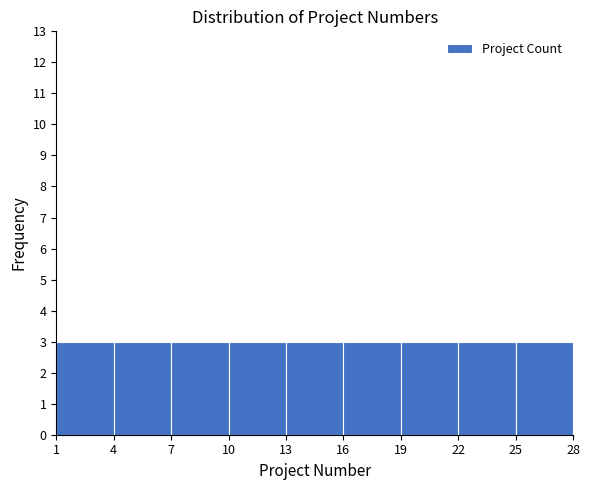

Reading left to right, list every bar in this chart as the range it spans on the x-axis followed by its height. The values are not printed on the chart, so give them approximately, as read against the axis.

1 to 4: 3
4 to 7: 3
7 to 10: 3
10 to 13: 3
13 to 16: 3
16 to 19: 3
19 to 22: 3
22 to 25: 3
25 to 28: 3